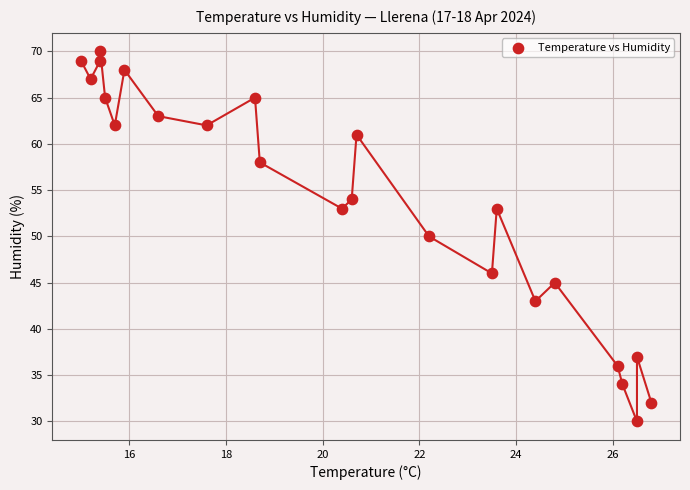

What is the range of Y values (max minus min)?

40